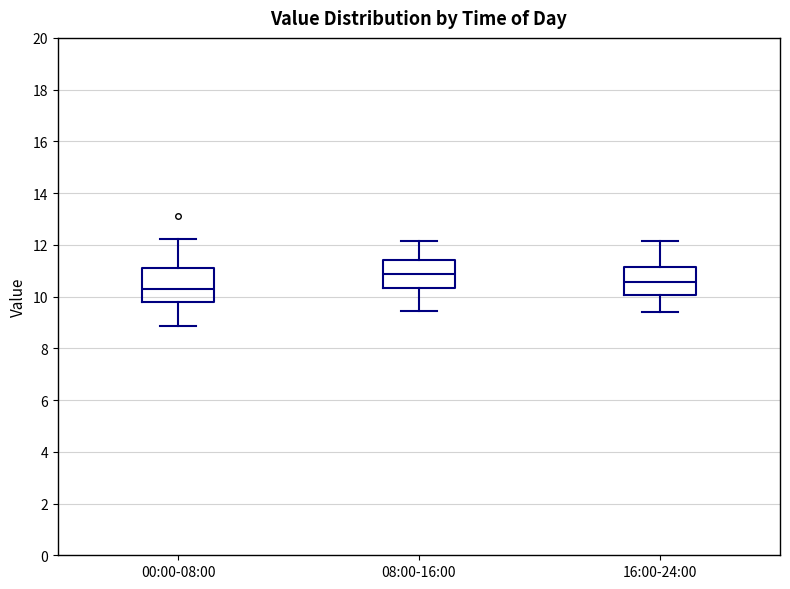

Reading left to right, transcribe this box plot: for each box, give where its median line is, the range the box spans, and where its two whiskers end, as read against the y-axis. The values are not printed on the chart, so give them approximately, as read against the axis.

00:00-08:00: median 10.2, box 9.8 to 11.0, whiskers 8.8 to 12.2
08:00-16:00: median 10.8, box 10.4 to 11.4, whiskers 9.4 to 12.2
16:00-24:00: median 10.6, box 10.0 to 11.2, whiskers 9.4 to 12.2